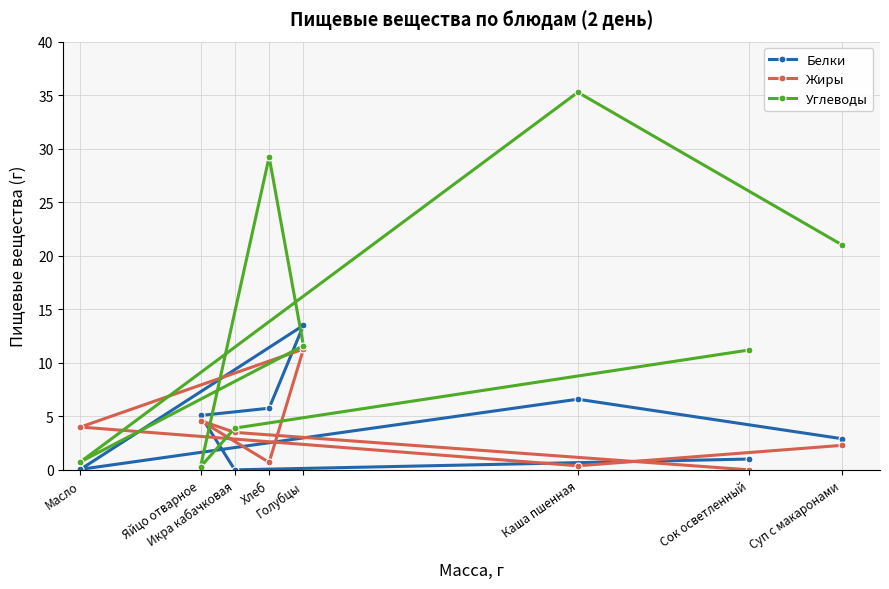

Read the Белки value at Хлеб.

5.8